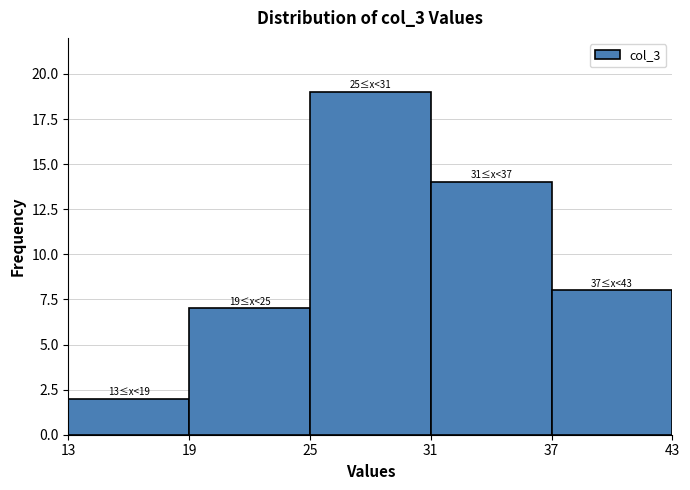

Which range on the x-axis has the tallest bar?

25 to 31